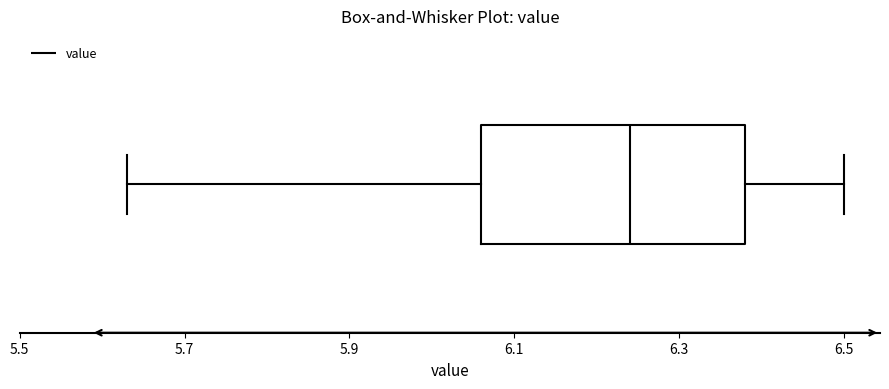

Read this box plot against the x-axis: the position of the median line, the range covered by the box, and the ends of both whiskers. The values are not printed on the chart, so give them approximately, as read against the axis.

median 6.24, box 6.06 to 6.38, whiskers 5.64 to 6.50